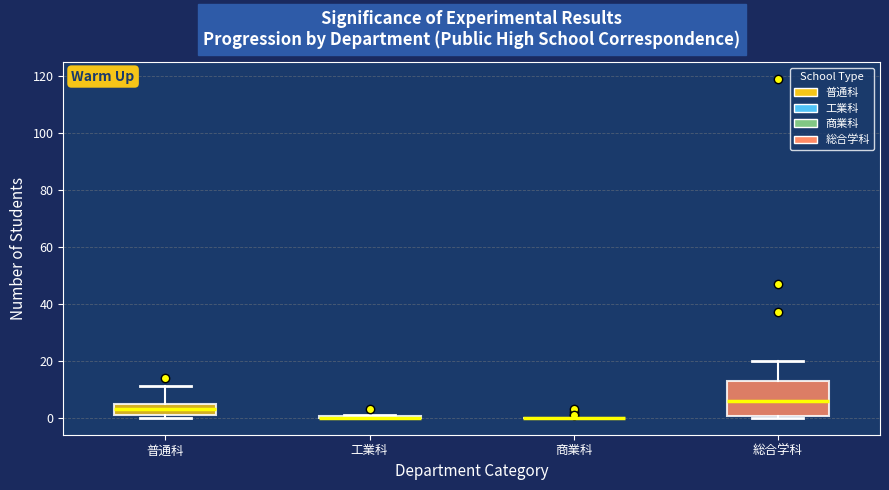

Reading left to right, transcribe this box plot: for each box, give where its median line is, the range the box spans, and where its two whiskers end, as read against the y-axis. The values are not printed on the chart, so give them approximately, as read against the axis.

普通科: median 4, box 2 to 6, whiskers 0 to 12
工業科: box collapsed to a line at 0, whiskers 0 to 2
商業科: box collapsed to a line at 0, whiskers 0 to 0
総合学科: median 6, box 0 to 14, whiskers 0 to 20